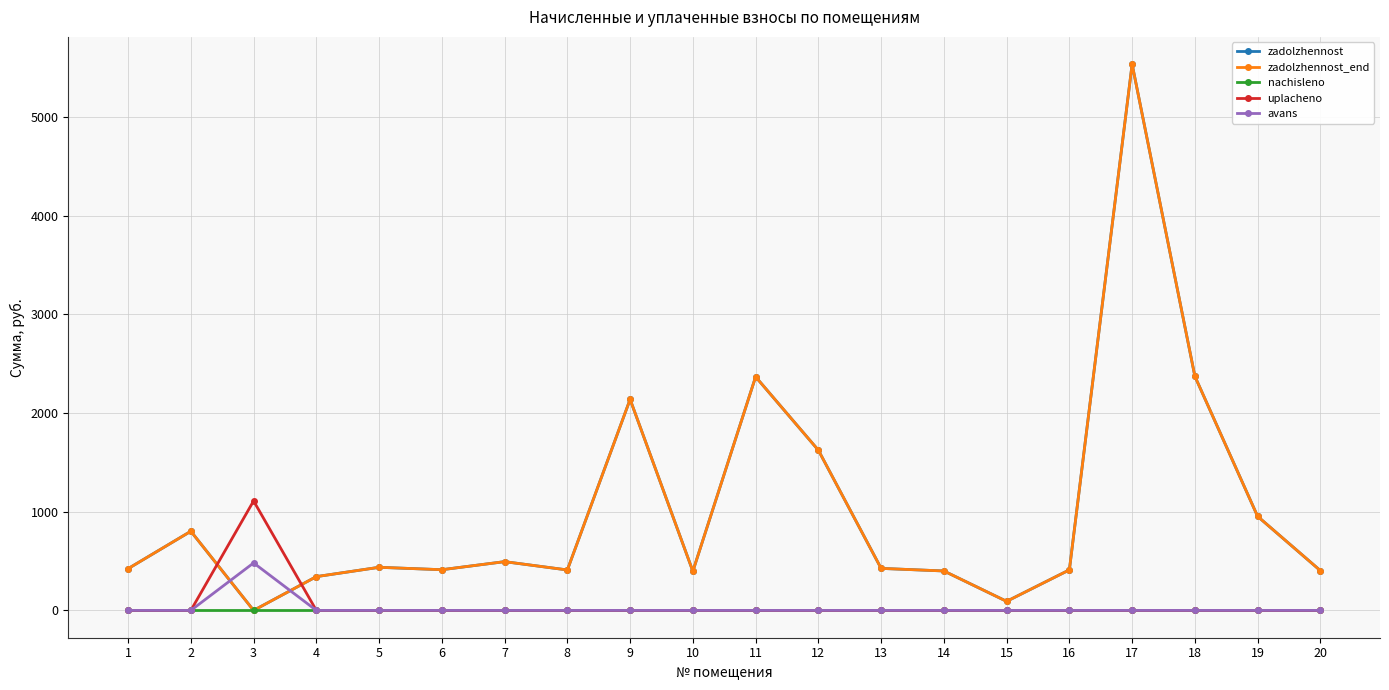

True or false: zadolzhennost has a value of 8801.0 at 17.

False